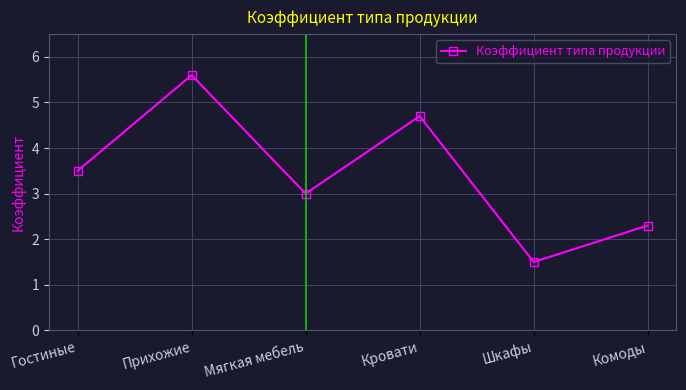

What is the change in value from Кровати to Комоды?

-2.4